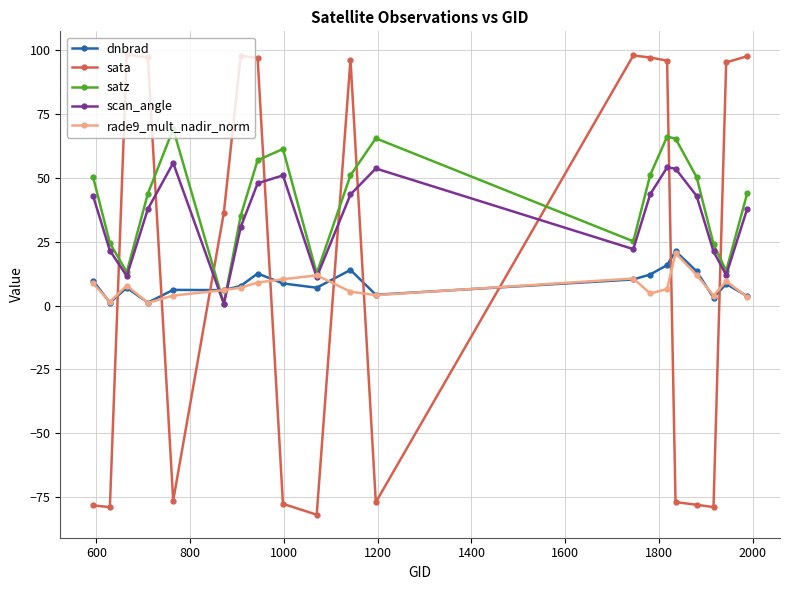

What is the difference between the second highest and second lowest values in the sata series?

176.8